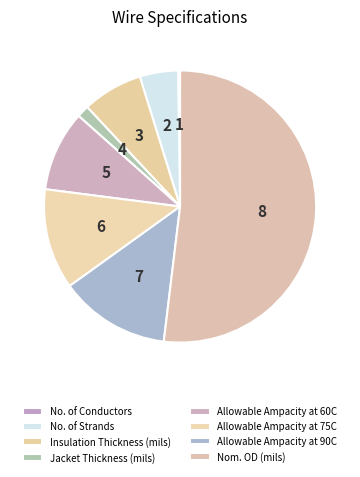

Is there any slice that represents more than half of the pie?

Yes